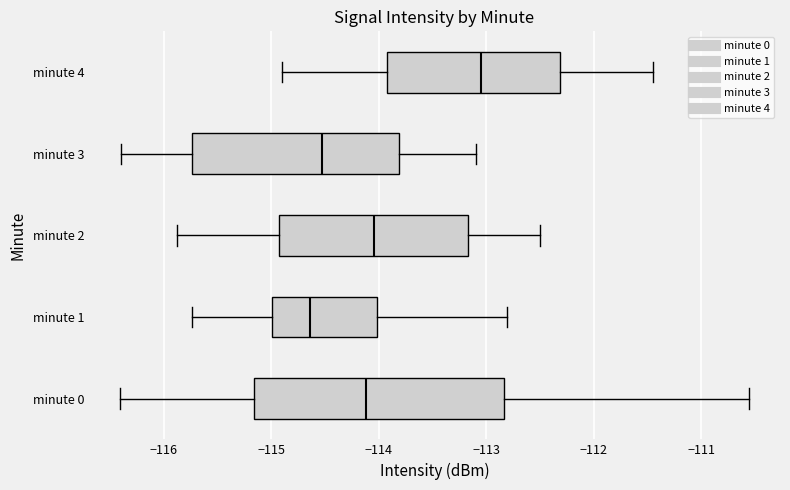

Reading bottom to top, read every box against the x-axis: the position of its median line, the range the box covers, and the ends of its whiskers. The values are not printed on the chart, so give them approximately, as read against the axis.

minute 0: median -114.1, box -115.2 to -112.8, whiskers -116.4 to -110.6
minute 1: median -114.6, box -115.0 to -114.0, whiskers -115.7 to -112.8
minute 2: median -114.0, box -114.9 to -113.2, whiskers -115.9 to -112.5
minute 3: median -114.5, box -115.7 to -113.8, whiskers -116.4 to -113.1
minute 4: median -113.0, box -113.9 to -112.3, whiskers -114.9 to -111.4